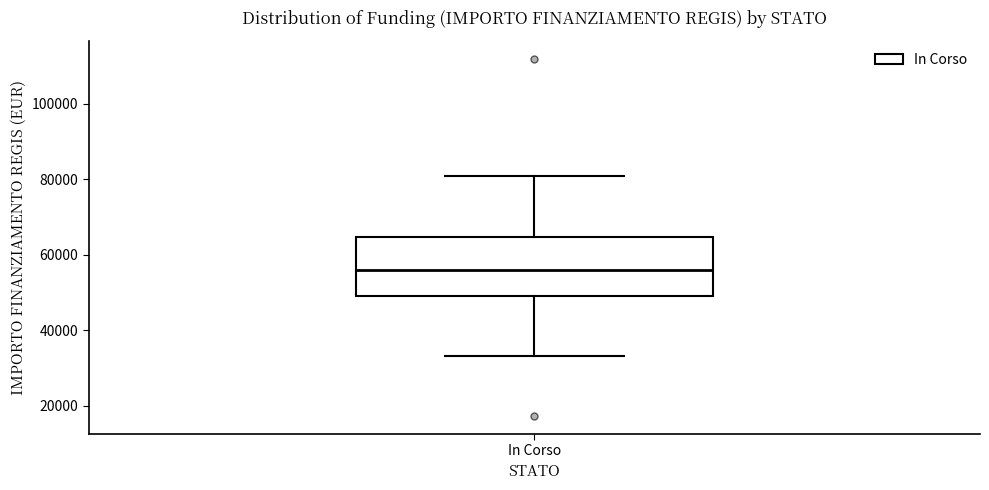

Where does the lower whisker of the box for In Corso end on the y-axis? The values are not printed on the chart, so give them approximately, as read against the axis.

32000